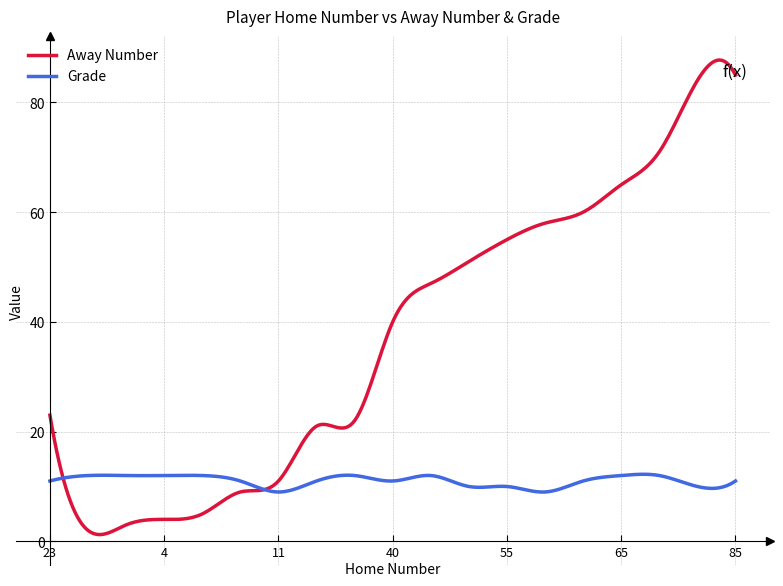

Count the number of data series in this chart.

2